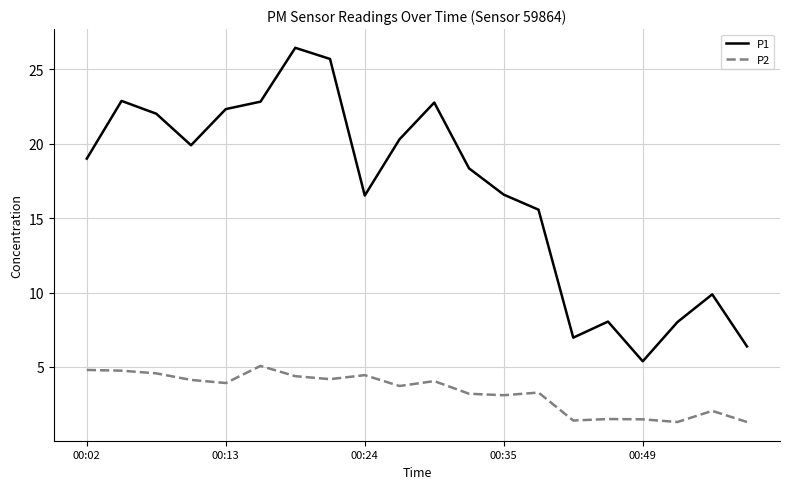

What is the difference between the maximum and minimum values in the P1 series?

21.1